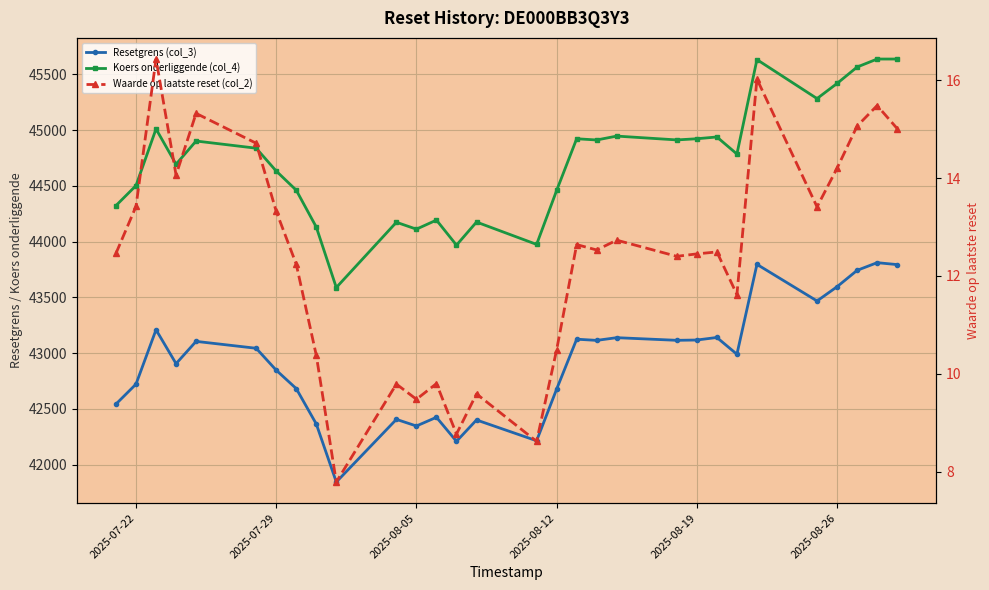

The value of Koers onderliggende (col_4) at 2025-08-05 is 12771.1. True or false?

False